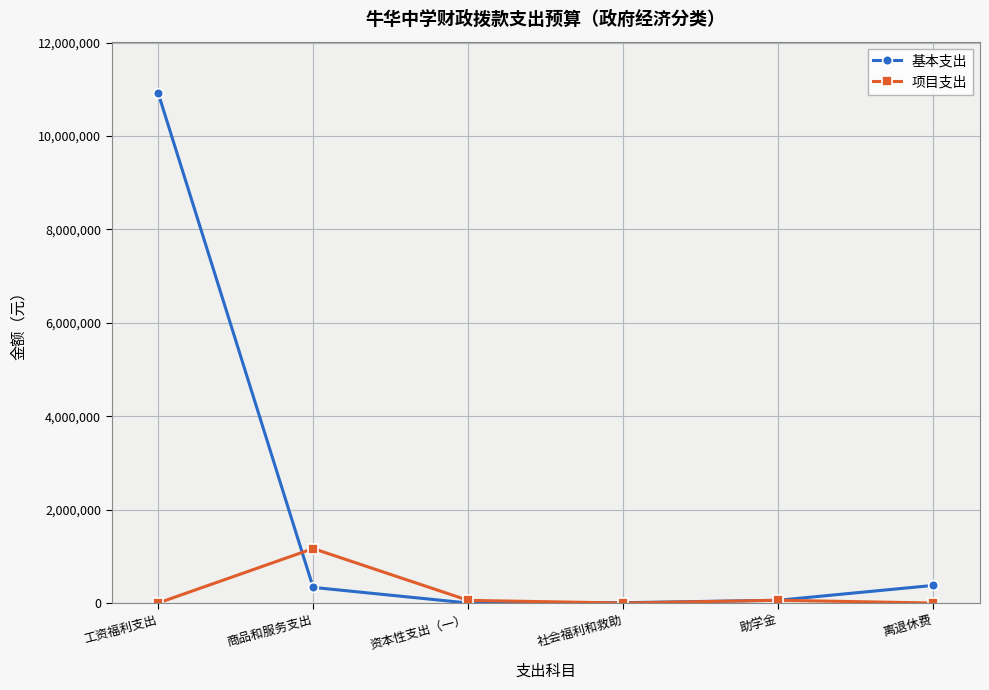

Between 商品和服务支出 and 资本性支出（一）, which series saw the biggest shift?

项目支出